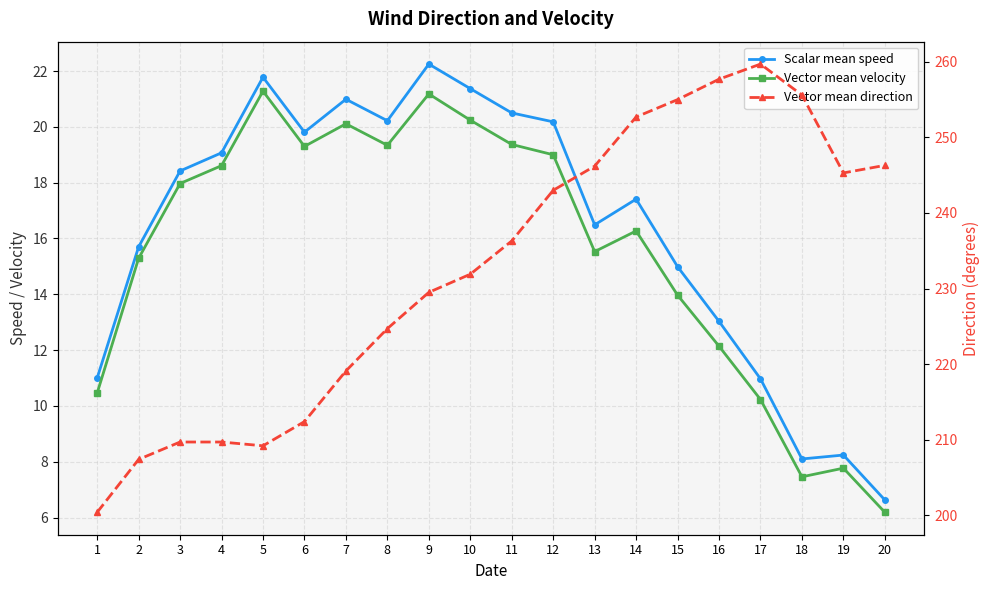

How many data points in Vector mean velocity are above 17?

10